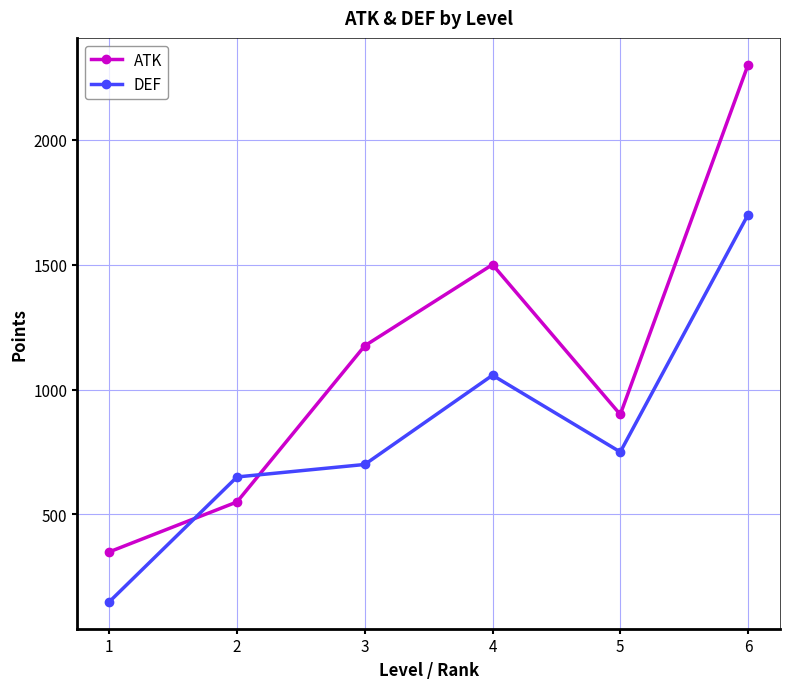

At how many categories does at least one series exceed 1064?

3